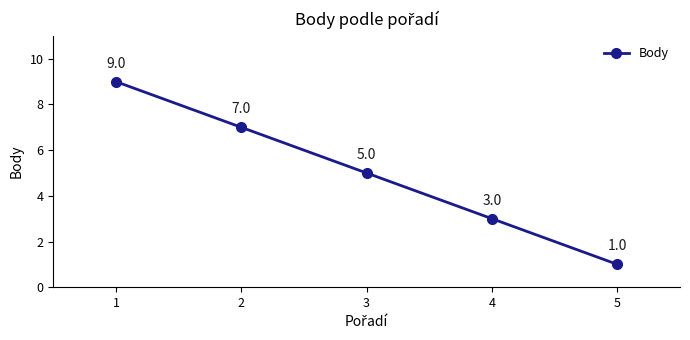

What is the sum of all values?

25